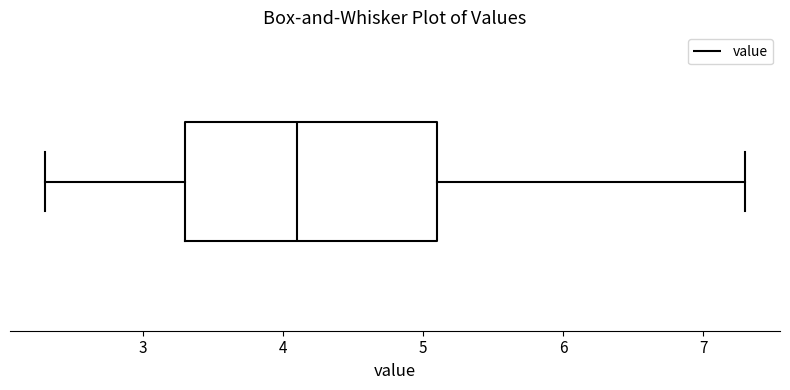

Where is the left edge of the box on the x-axis? The values are not printed on the chart, so give them approximately, as read against the axis.

3.3